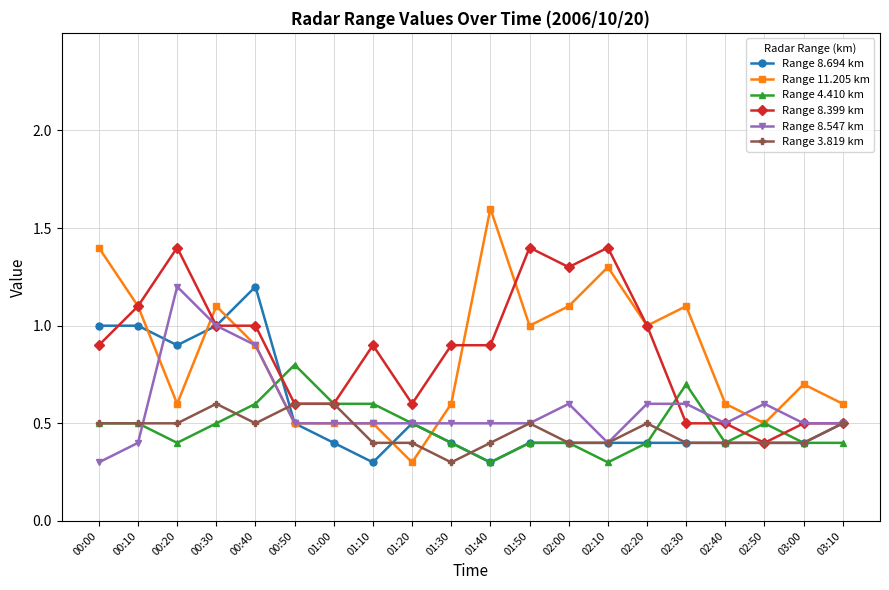

What is the average value of the Range 3.819 km series?

0.5